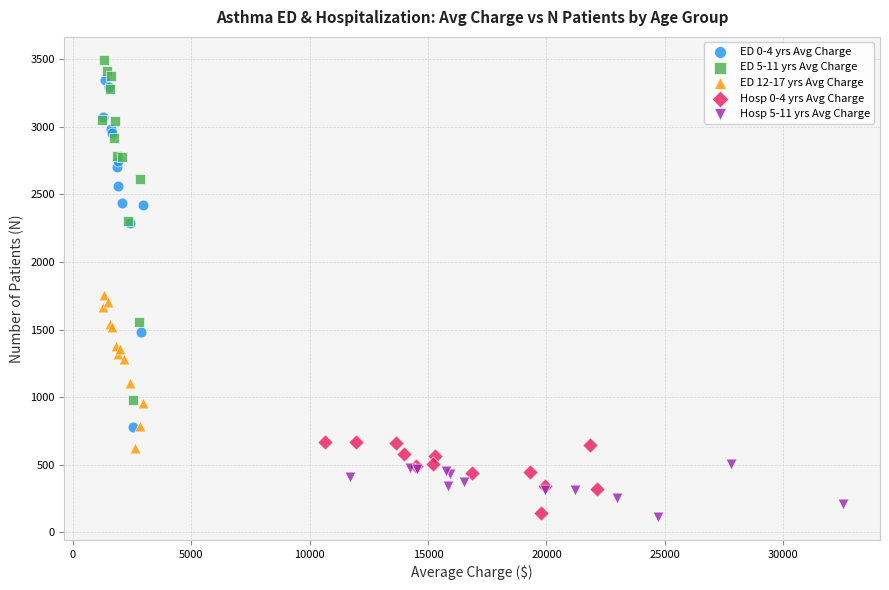

Which series reaches the maximum Y coordinate?

ED 5-11 yrs Avg Charge